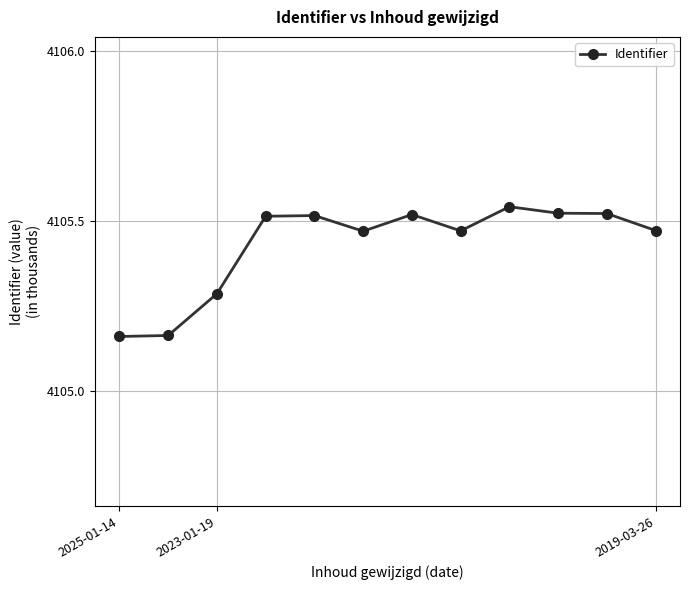

What is the average value?

4105.4